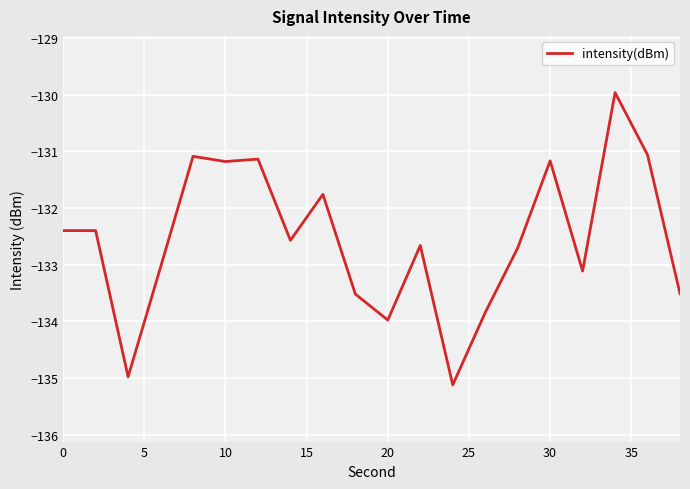

What is the difference between the maximum and minimum values?

5.2